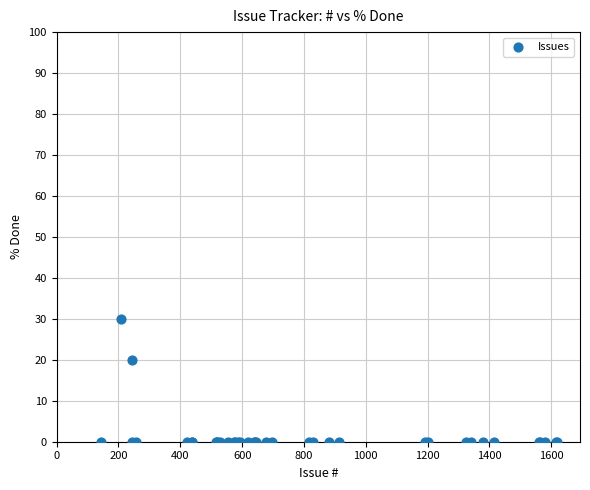

What Y value in the scatter plot is closest to 15?

20